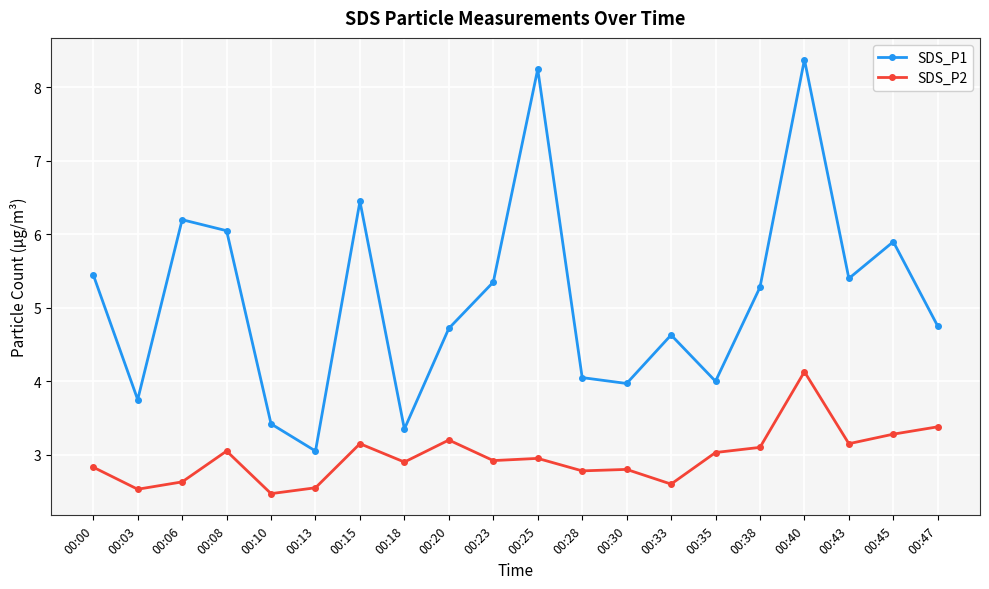

What is the difference between the second highest and second lowest values in the SDS_P1 series?

4.9